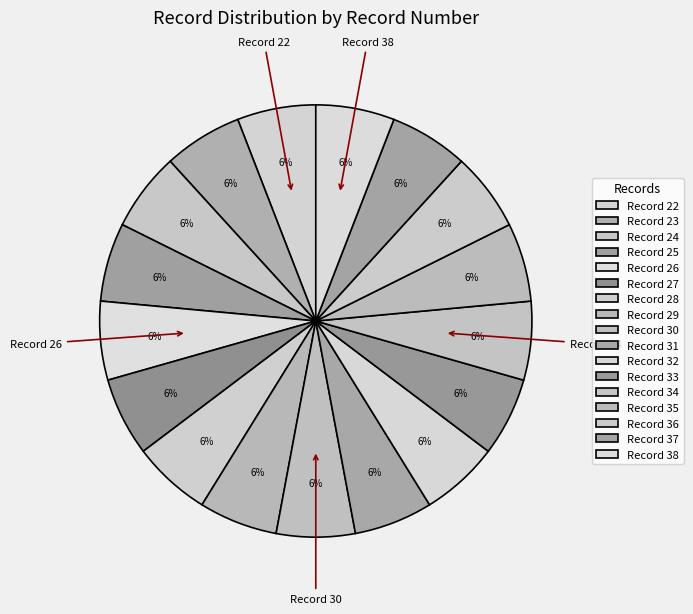

Which category has the smallest portion of the pie?

22